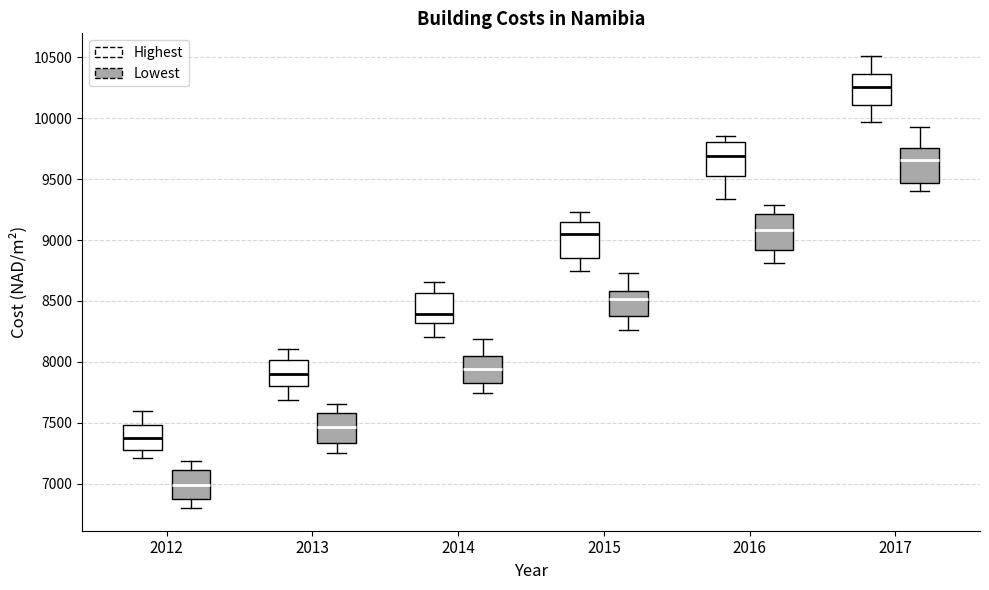

Which box has the lowest median line?

2012 (Lowest)